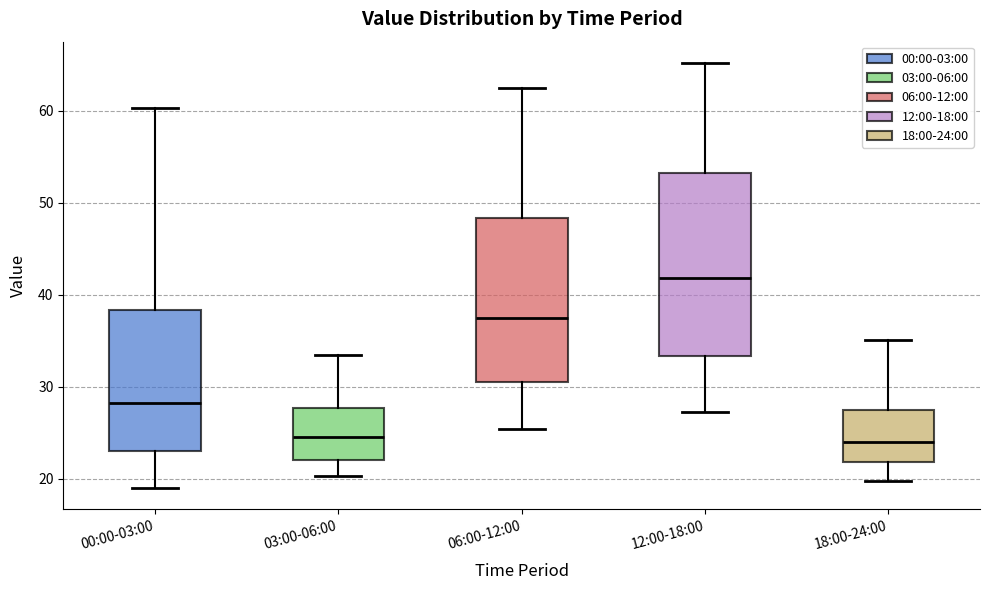

Where does the upper whisker of the box for 03:00-06:00 end on the y-axis? The values are not printed on the chart, so give them approximately, as read against the axis.

34